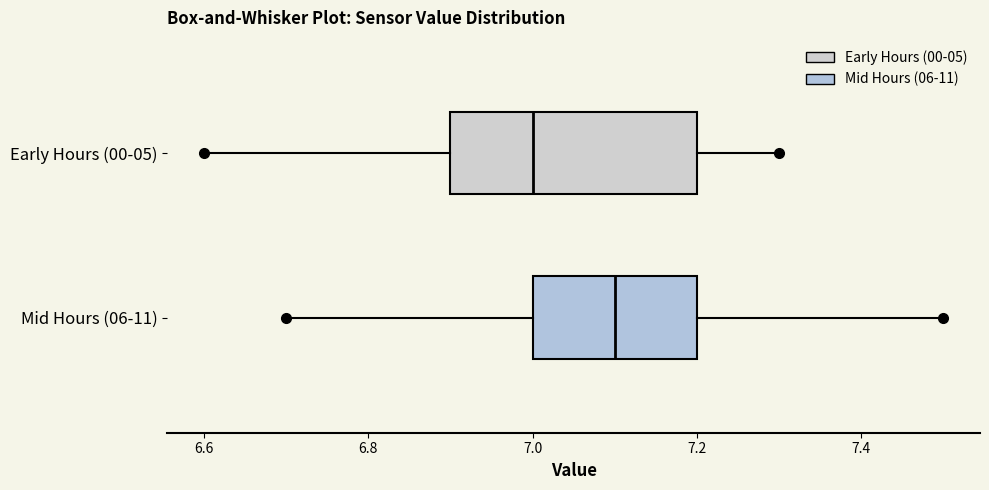

Reading bottom to top, transcribe this box plot: for each box, give where its median line is, the range the box spans, and where its two whiskers end, as read against the x-axis. The values are not printed on the chart, so give them approximately, as read against the axis.

Mid Hours (06-11): median 7.1, box 7.0 to 7.2, whiskers 6.7 to 7.5
Early Hours (00-05): median 7.0, box 6.9 to 7.2, whiskers 6.6 to 7.3